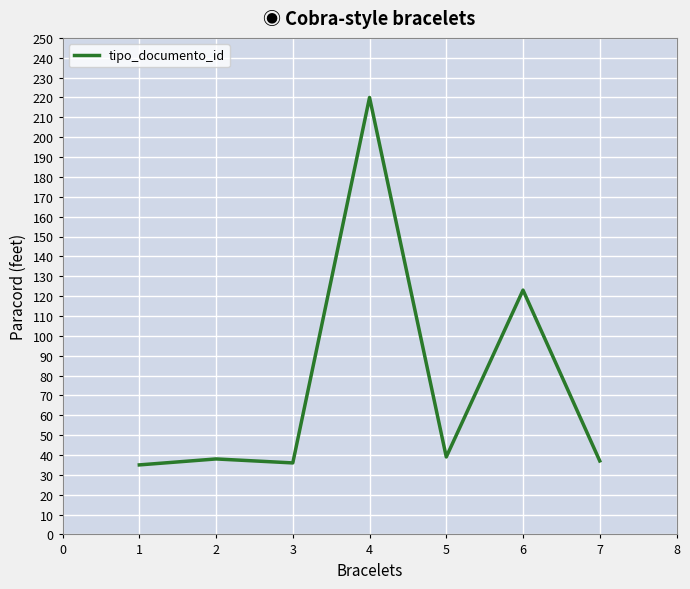

Where is the data nearest to the value 127?

6